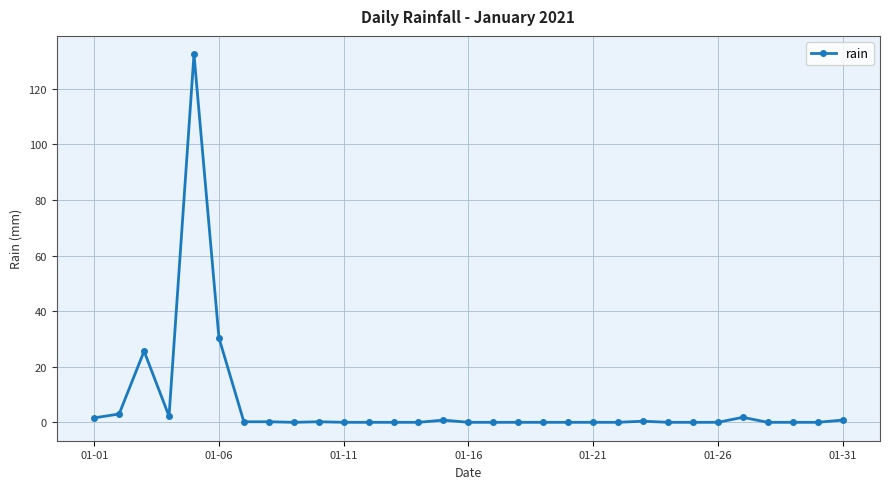

True or false: the data has more than 0 interior local peaks.

True